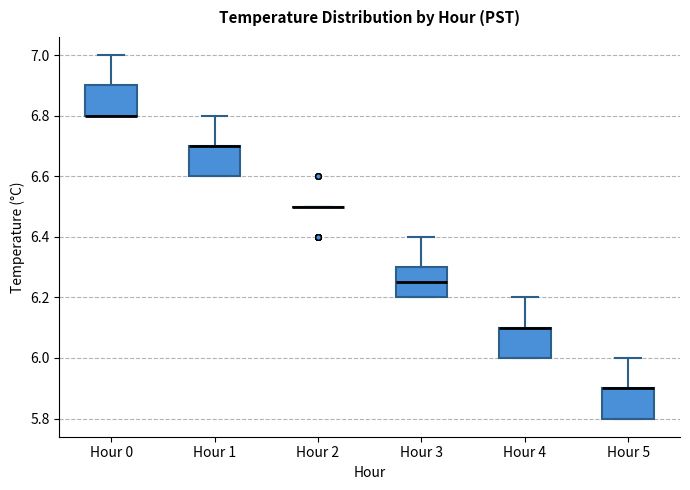

Reading left to right, read every box against the y-axis: the position of its median line, the range the box covers, and the ends of its whiskers. The values are not printed on the chart, so give them approximately, as read against the axis.

Hour 0: median 6.80 (drawn on the box's lower edge), box 6.80 to 6.90, whiskers 6.80 to 7.00
Hour 1: median 6.70 (drawn on the box's upper edge), box 6.60 to 6.70, whiskers 6.60 to 6.80
Hour 2: box collapsed to a line at 6.50, whiskers 6.50 to 6.50
Hour 3: median 6.26, box 6.20 to 6.30, whiskers 6.20 to 6.40
Hour 4: median 6.10 (drawn on the box's upper edge), box 6.00 to 6.10, whiskers 6.00 to 6.20
Hour 5: median 5.90 (drawn on the box's upper edge), box 5.80 to 5.90, whiskers 5.80 to 6.00